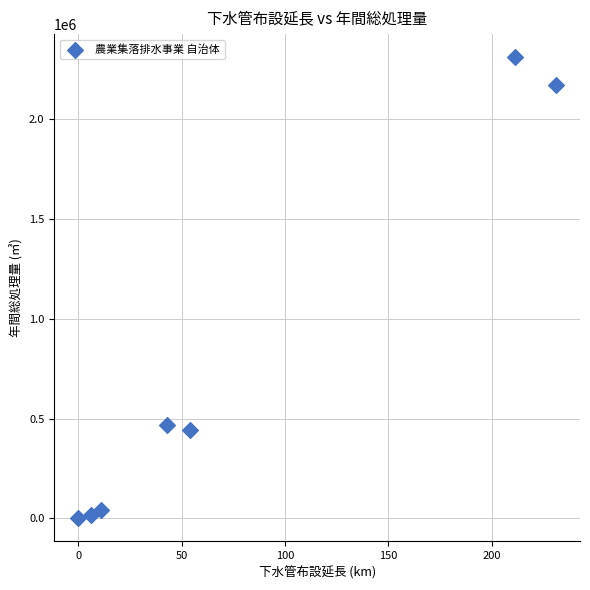

What is the range of Y values (max minus min)?

2310530